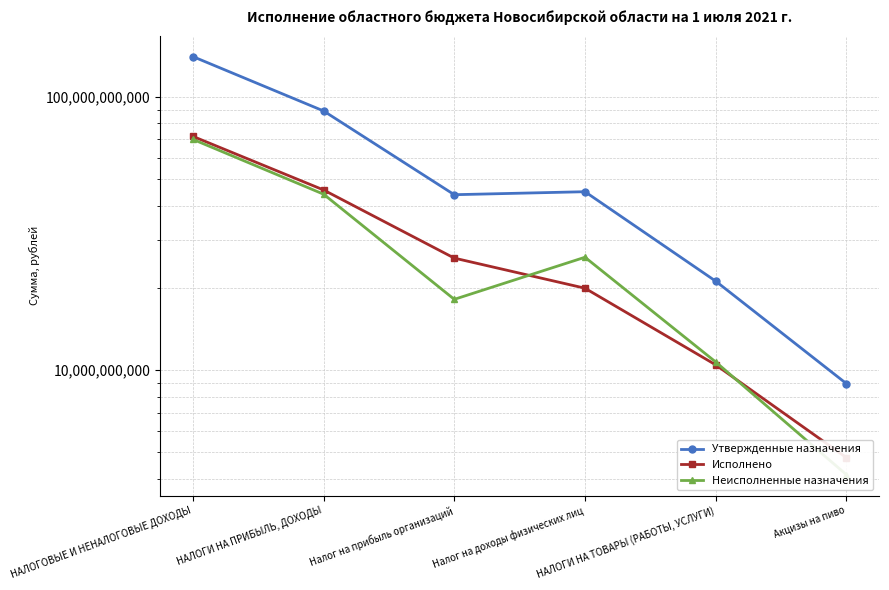

Between Налог на прибыль организаций and Налог на доходы физических лиц, which is larger?

Налог на доходы физических лиц